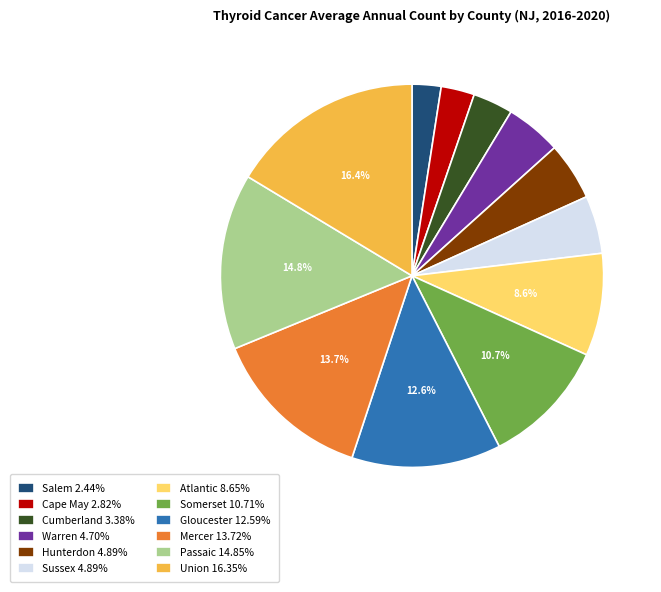

What is the ratio of the value at Gloucester 12.59% to the value at Somerset 10.71%?

1.2